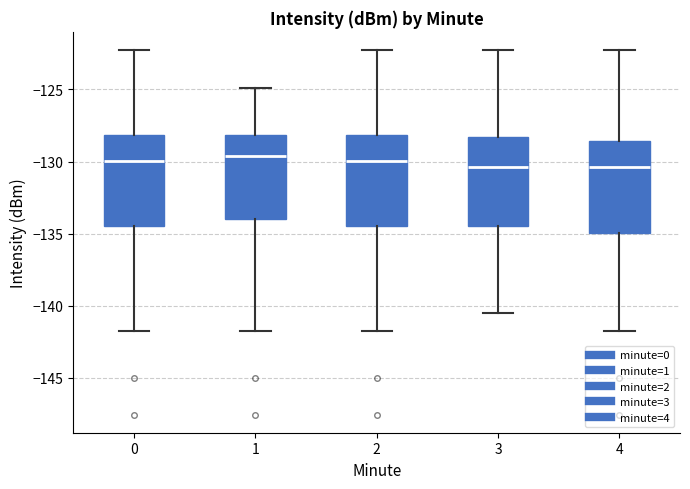

Reading left to right, transcribe this box plot: for each box, give where its median line is, the range the box spans, and where its two whiskers end, as read against the y-axis. The values are not printed on the chart, so give them approximately, as read against the axis.

0: median -130.0, box -134.5 to -128.0, whiskers -142.0 to -122.5
1: median -129.5, box -134.0 to -128.0, whiskers -142.0 to -125.0
2: median -130.0, box -134.5 to -128.0, whiskers -142.0 to -122.5
3: median -130.5, box -134.5 to -128.5, whiskers -140.5 to -122.5
4: median -130.5, box -135.0 to -128.5, whiskers -142.0 to -122.5